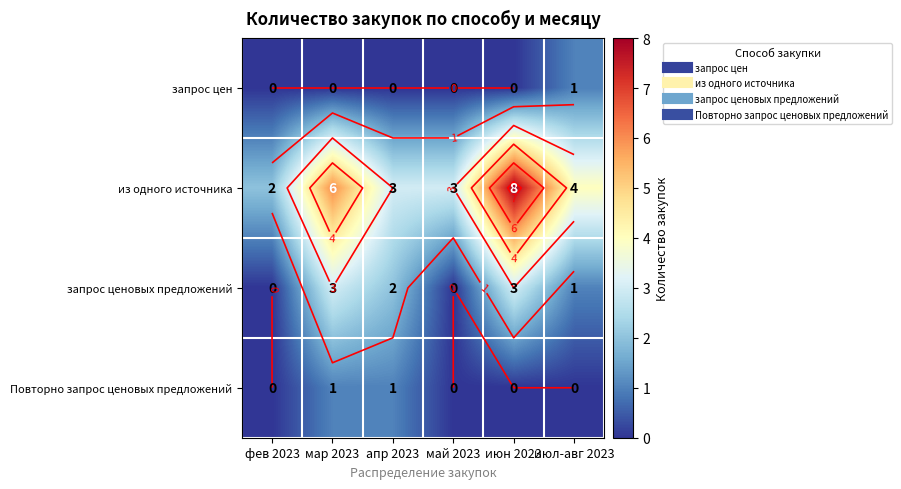

True or false: запрос ценовых предложений has a value of 0 at май 2023.

True